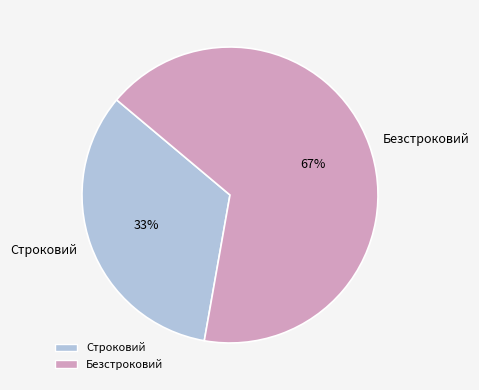

Is the sum of Строковий and Безстроковий greater than half?

Yes